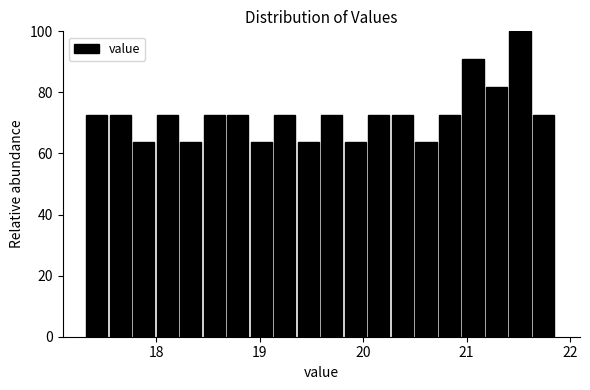

Around what value on the x-axis is the tallest bar? Give the approximate position of its centre, as read against the axis.

21.5